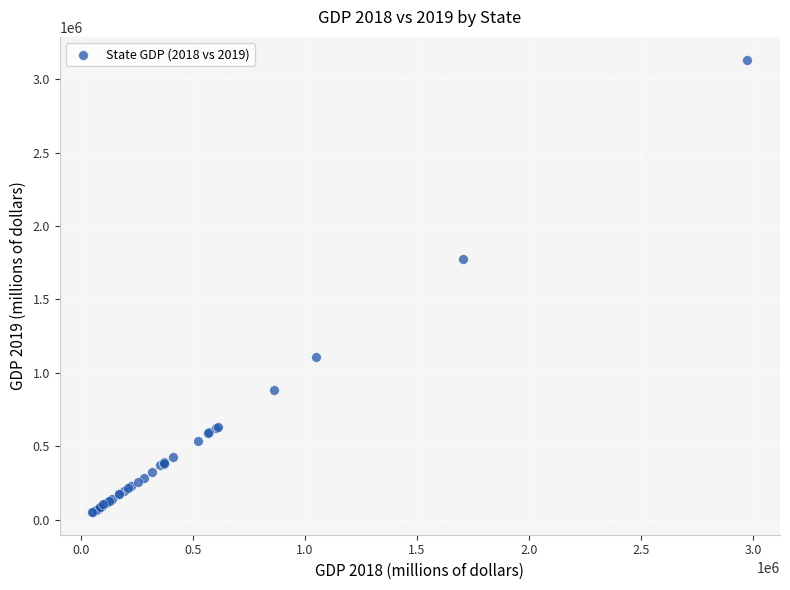

What Y value in the scatter plot is closest to 1592867?

1772260.7